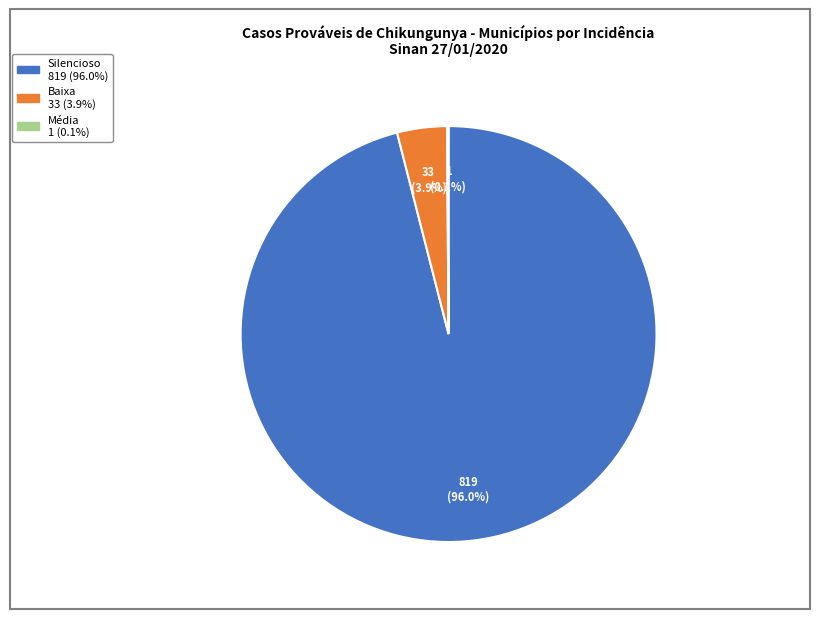

Is there a majority slice in this chart?

Yes